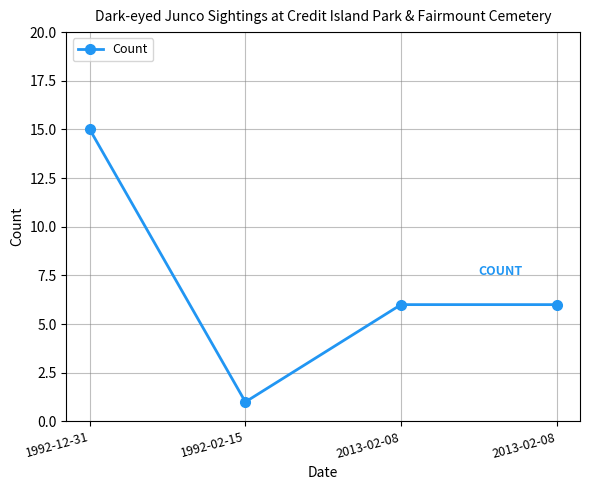

What is the sum of all values?

28